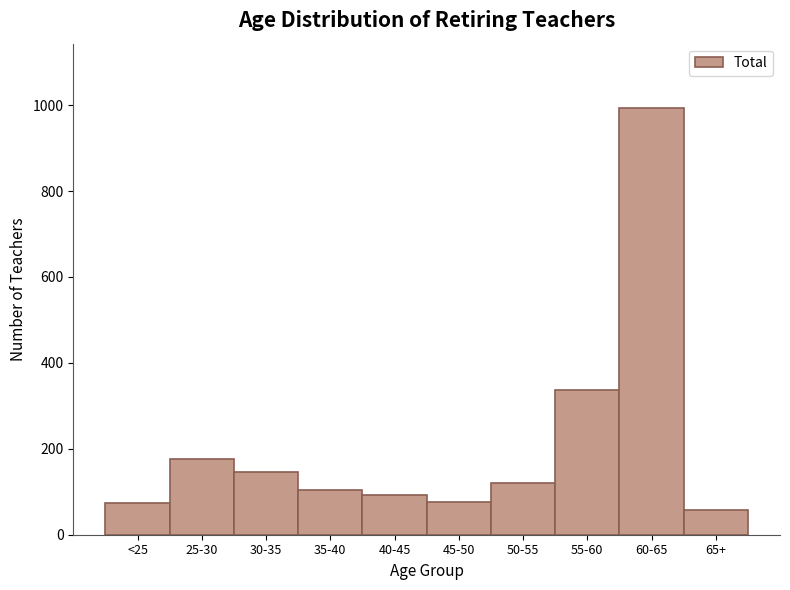

What is the ratio of the value at 60-65 to the value at 50-55?

8.2